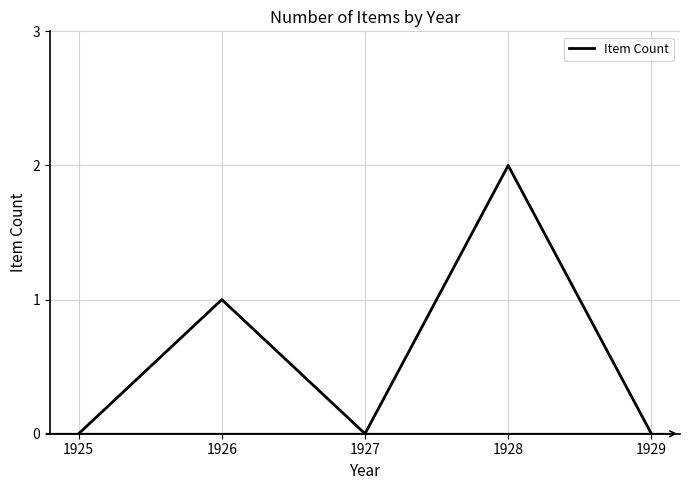

Is it true that the value at 1927 is 0?

True